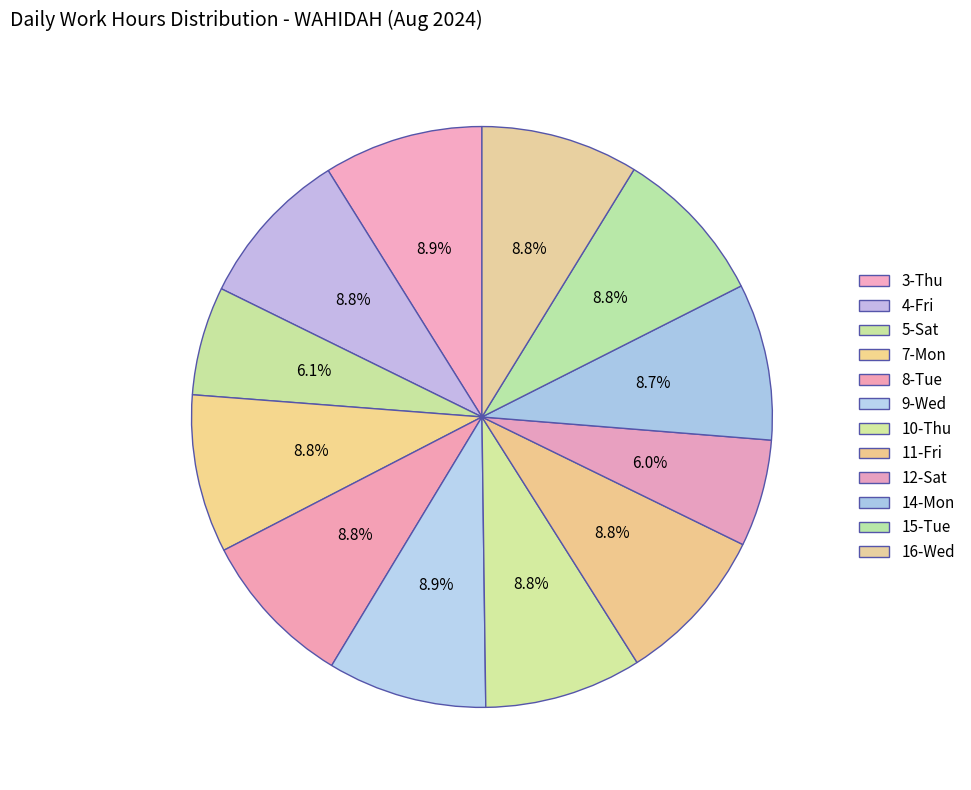

The 8-Tue slice represents 9% of the pie. True or false?

True